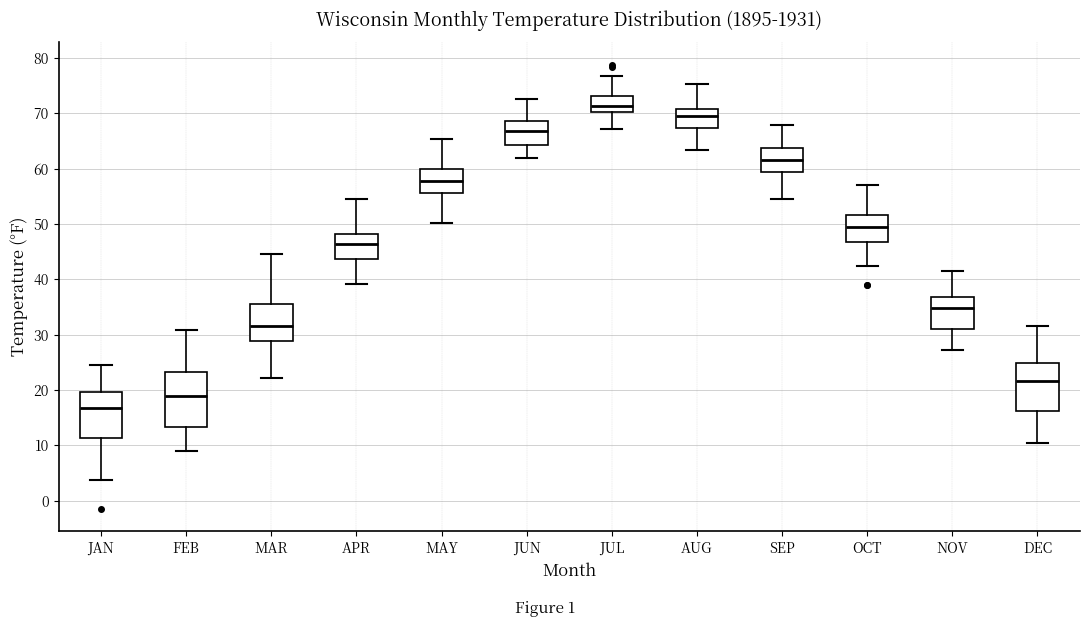

Comparing the boxes themselves (not the whiskers), which one is the tallest?

FEB